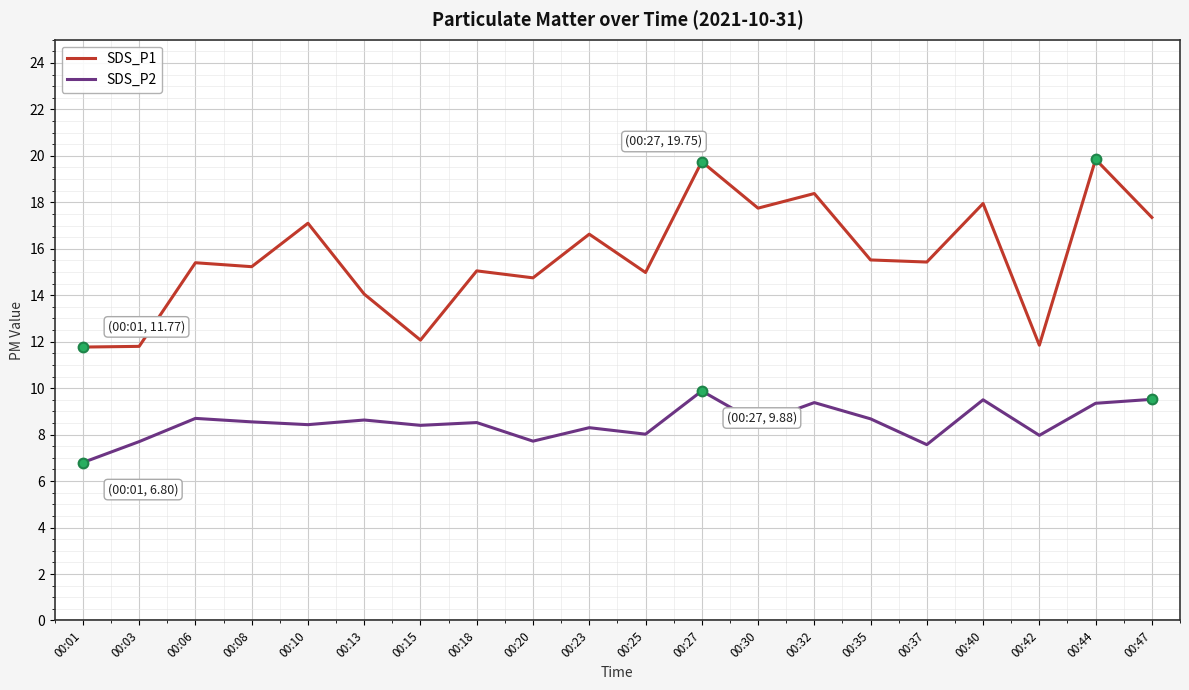

At which category is the sum across all series the highest?

00:27